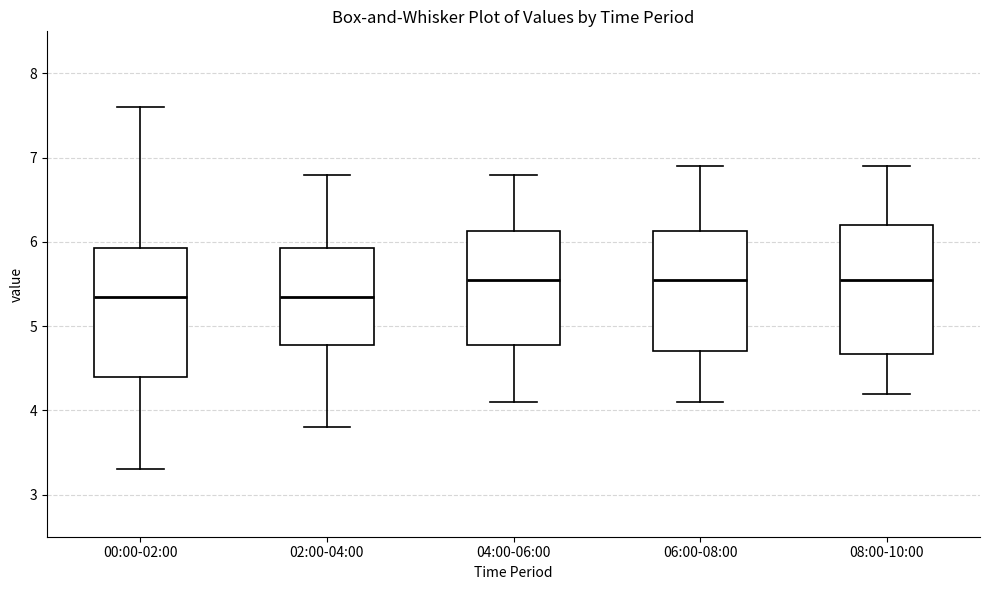

Reading left to right, read every box against the y-axis: the position of its median line, the range the box covers, and the ends of its whiskers. The values are not printed on the chart, so give them approximately, as read against the axis.

00:00-02:00: median 5.4, box 4.4 to 5.9, whiskers 3.3 to 7.6
02:00-04:00: median 5.4, box 4.8 to 5.9, whiskers 3.8 to 6.8
04:00-06:00: median 5.6, box 4.8 to 6.1, whiskers 4.1 to 6.8
06:00-08:00: median 5.6, box 4.7 to 6.1, whiskers 4.1 to 6.9
08:00-10:00: median 5.6, box 4.7 to 6.2, whiskers 4.2 to 6.9